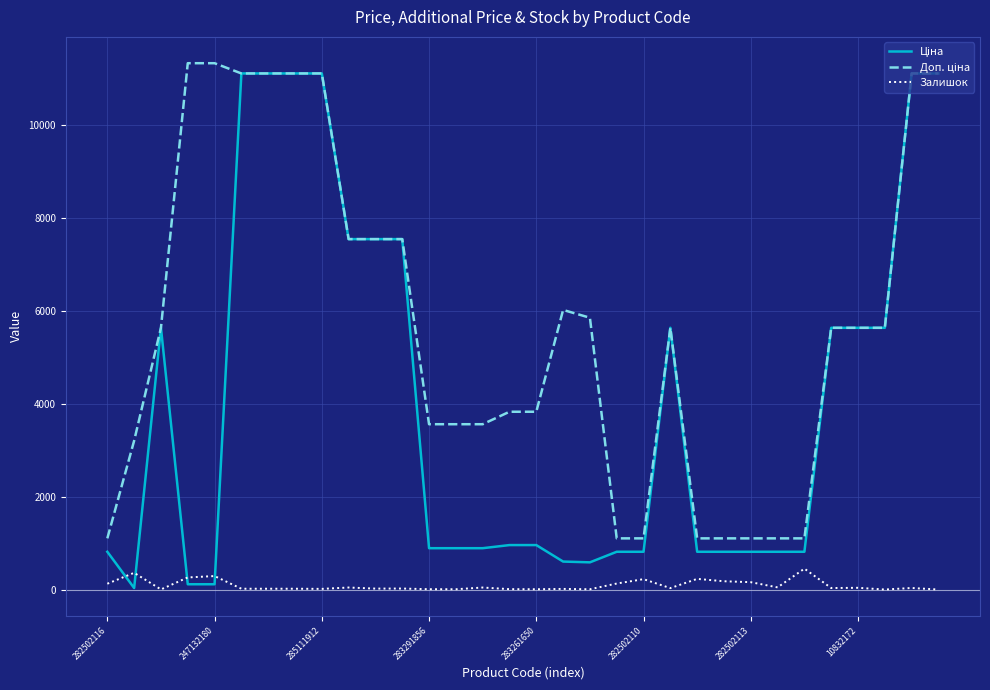

What is the maximum value shown in the chart?

11334.0